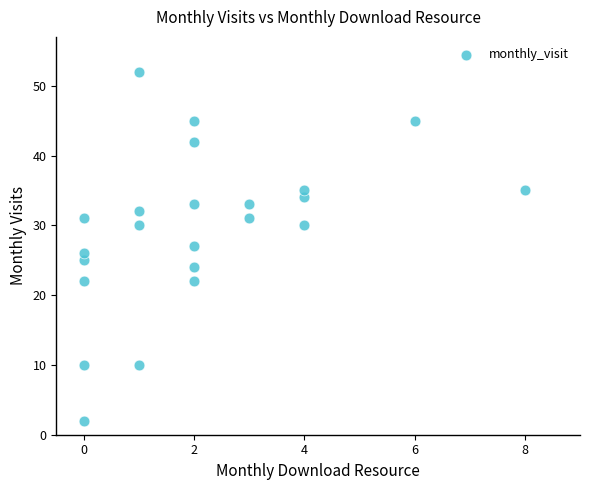

What is the range of X values (max minus min)?

8